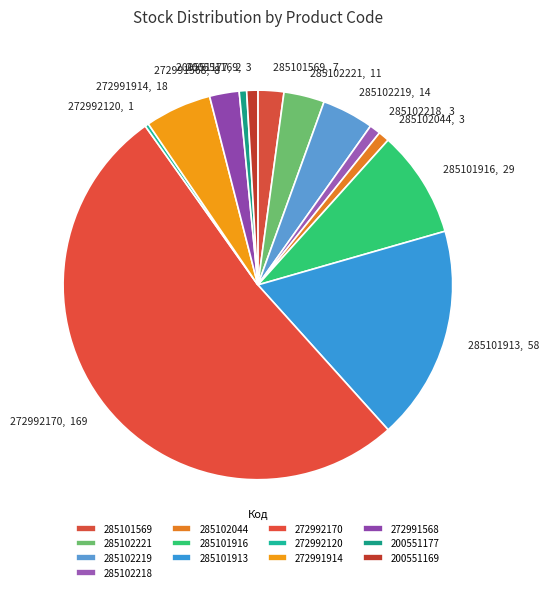

Which has a higher value, 285102219 or 285102044?

285102219